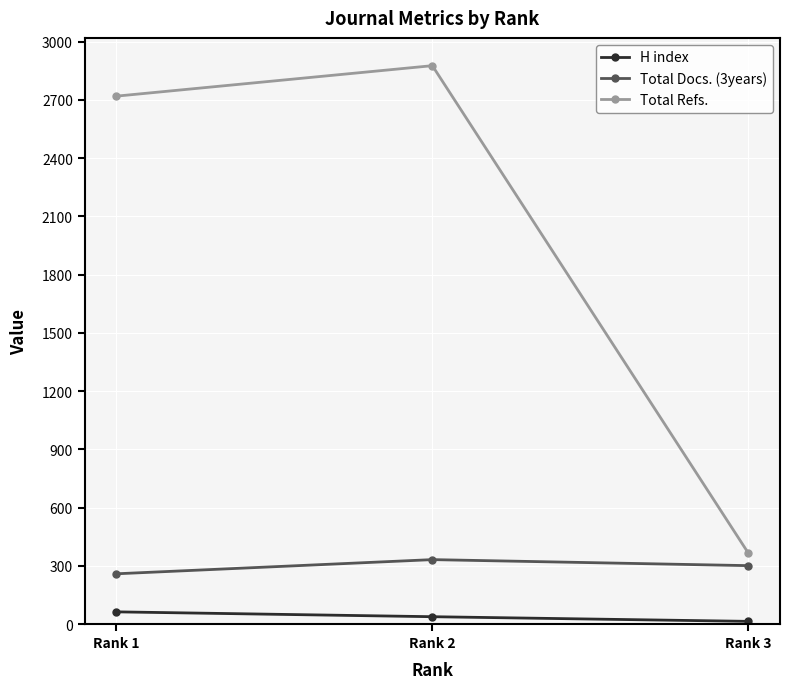

True or false: Total Docs. (3years) has a value of 259 at Rank 1.

True